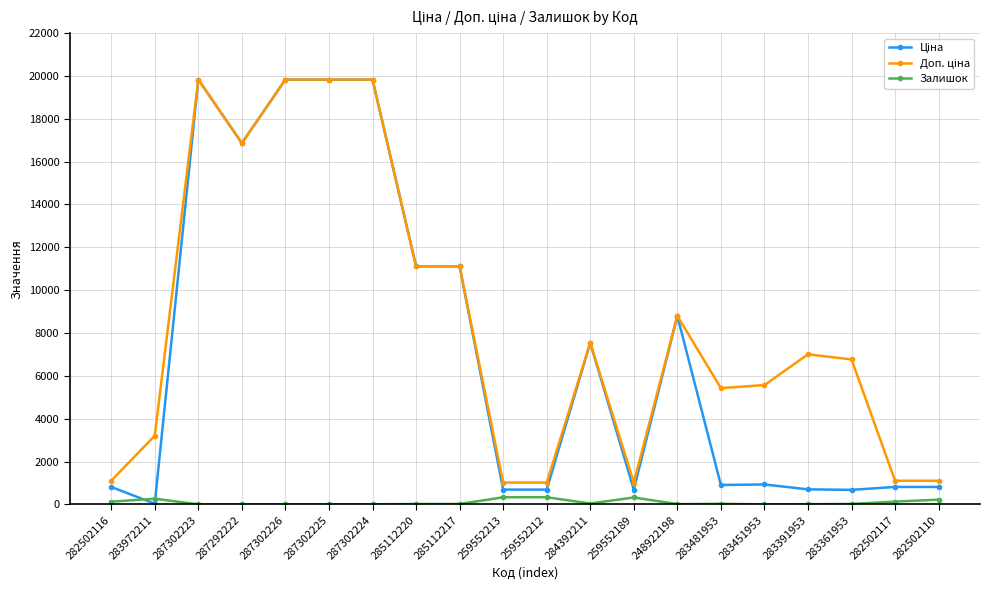

What is the greatest value displayed?

19831.1